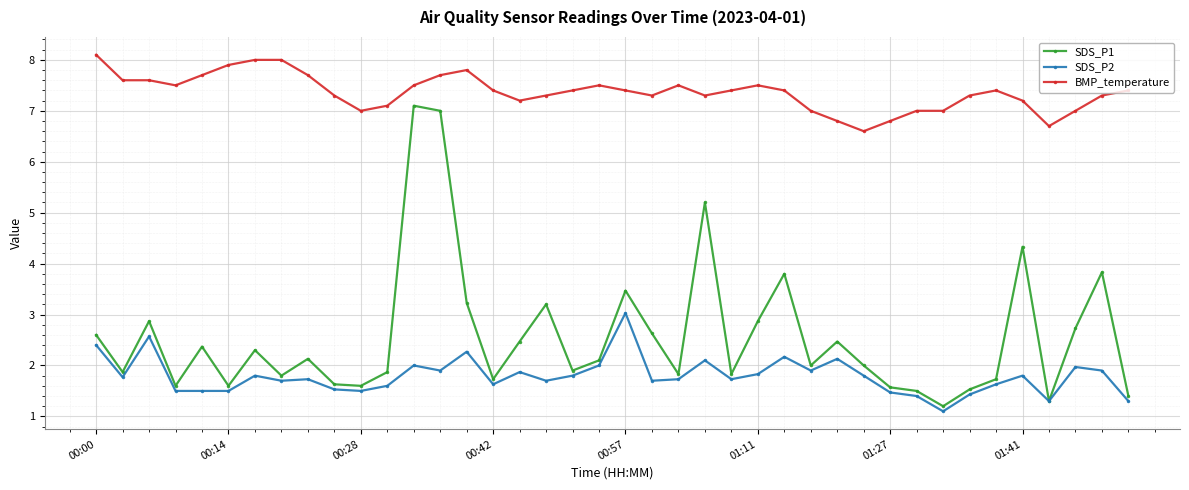

What is the value of the SDS_P2 point at the 25th from the left?

1.7